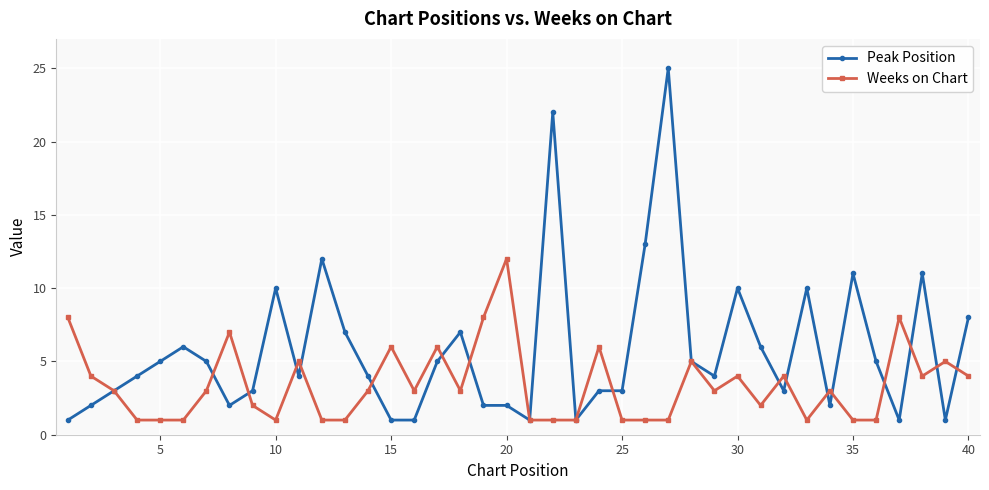

What is the minimum value for Peak Position?

1